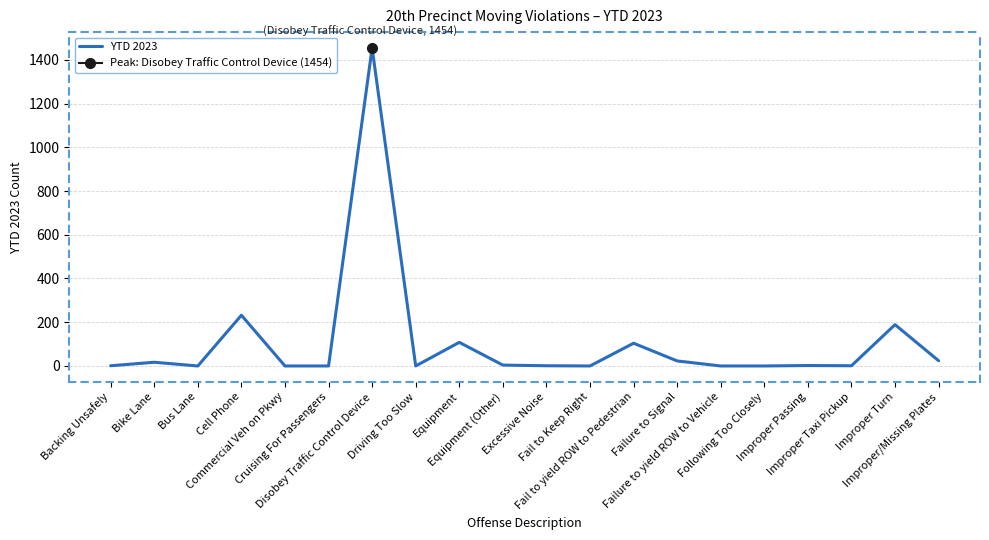

What is the difference between the second highest and second lowest values?

232